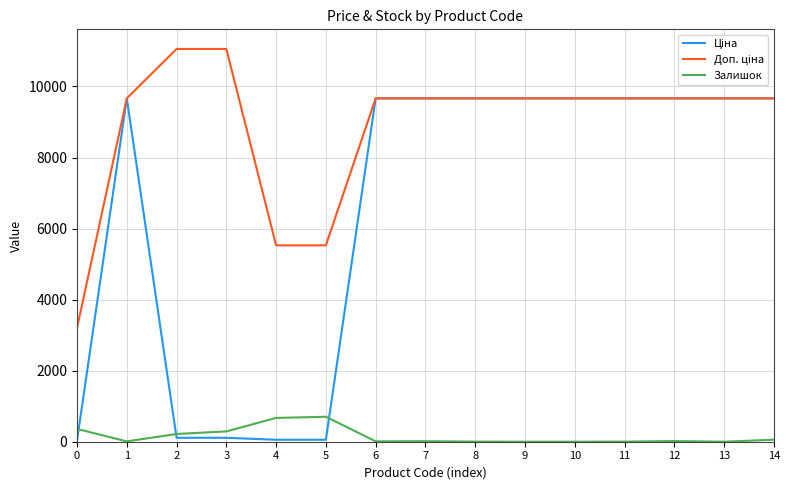

The Ціна series shows 9.8 at 0. True or false?

False